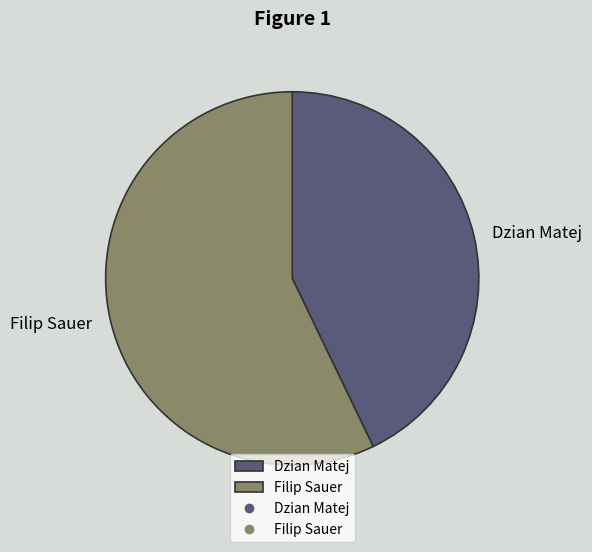

Which category has the smallest portion of the pie?

Dzian Matej